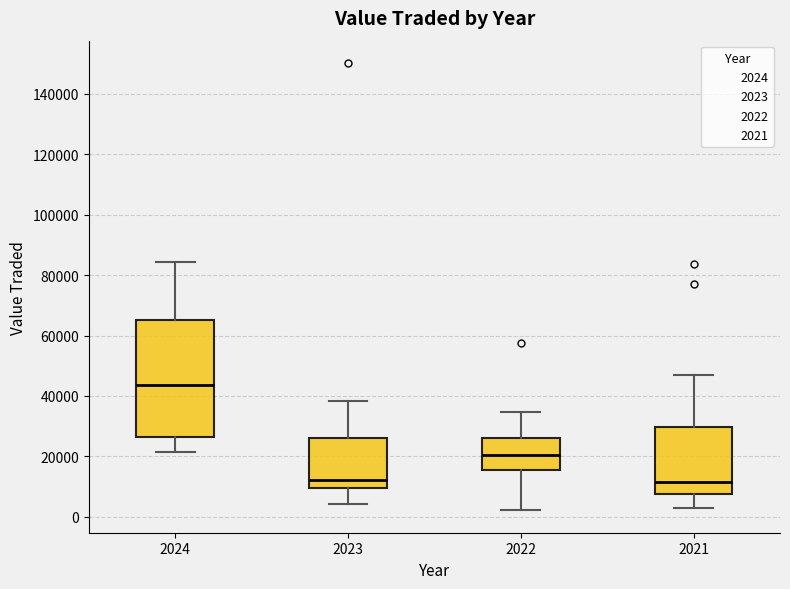

Where is the upper edge of the box at x = 2021 on the y-axis? The values are not printed on the chart, so give them approximately, as read against the axis.

30000